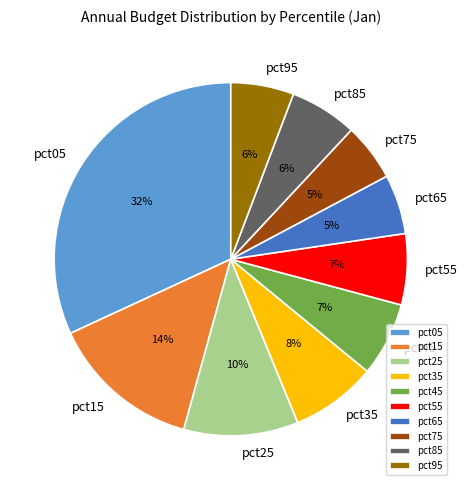

How many segments does this pie chart have?

10